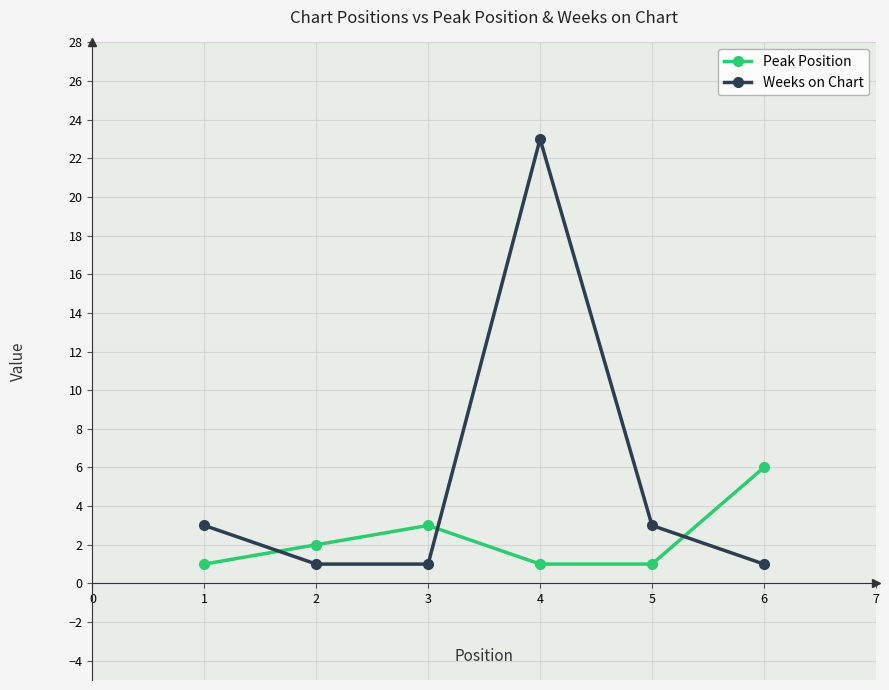

What are all the series names shown in the legend?

Peak Position, Weeks on Chart